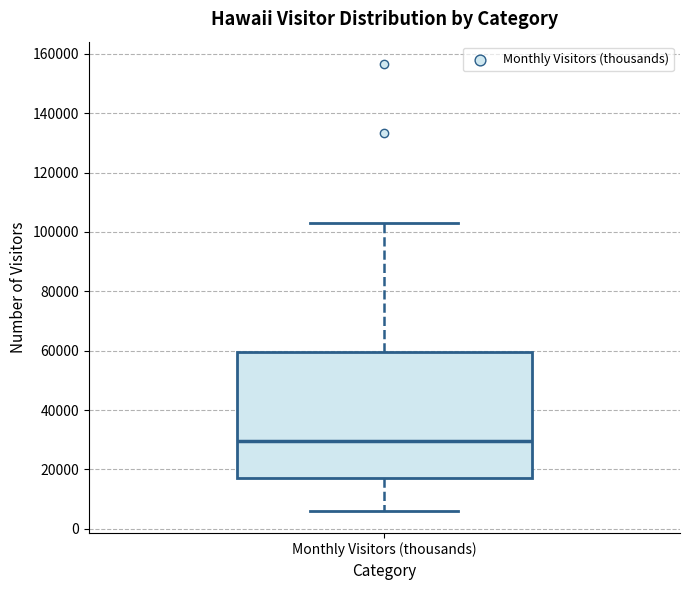

Read this box plot against the y-axis: the position of the median line, the range covered by the box, and the ends of both whiskers. The values are not printed on the chart, so give them approximately, as read against the axis.

median 30000, box 18000 to 60000, whiskers 6000 to 102000